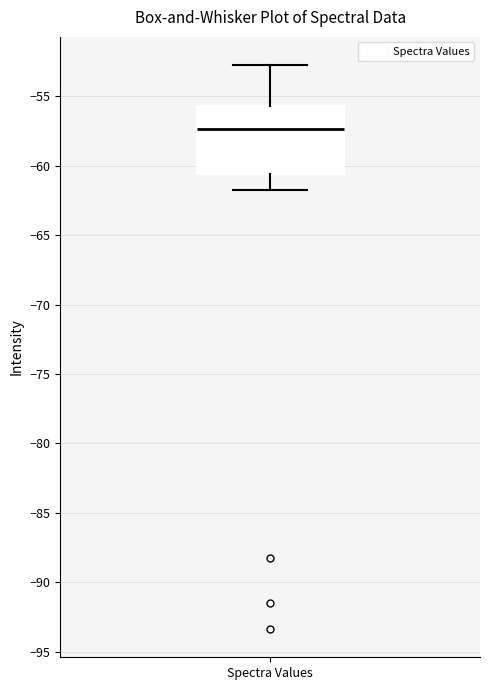

Where is the lower edge of the box for Spectra Values on the y-axis? The values are not printed on the chart, so give them approximately, as read against the axis.

-60.5